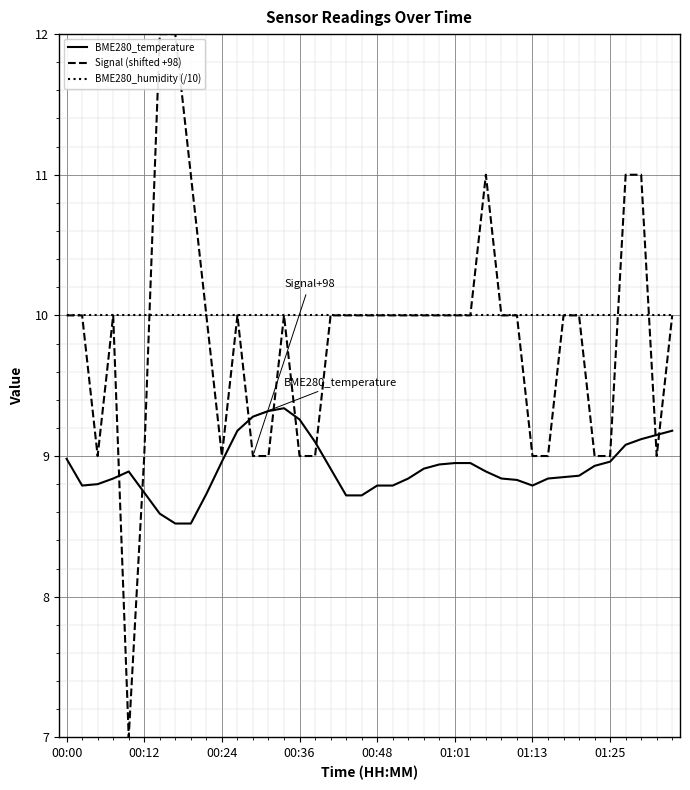

Which series has the widest spread of values?

Signal (shifted +98)